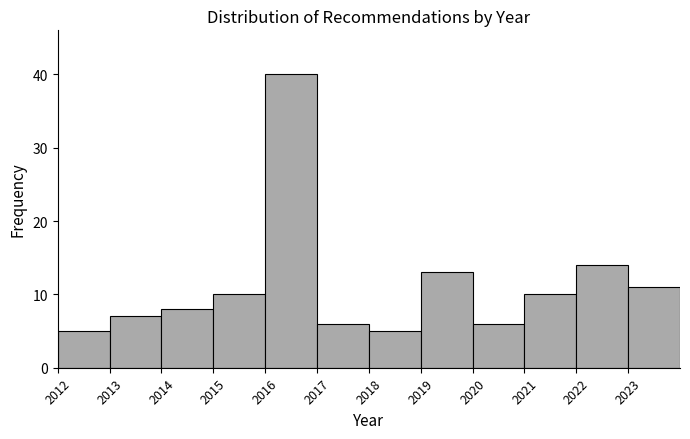

How tall is the bar that spans 2015 to 2016 on the x-axis? The values are not printed on the chart, so give them approximately, as read against the axis.

10